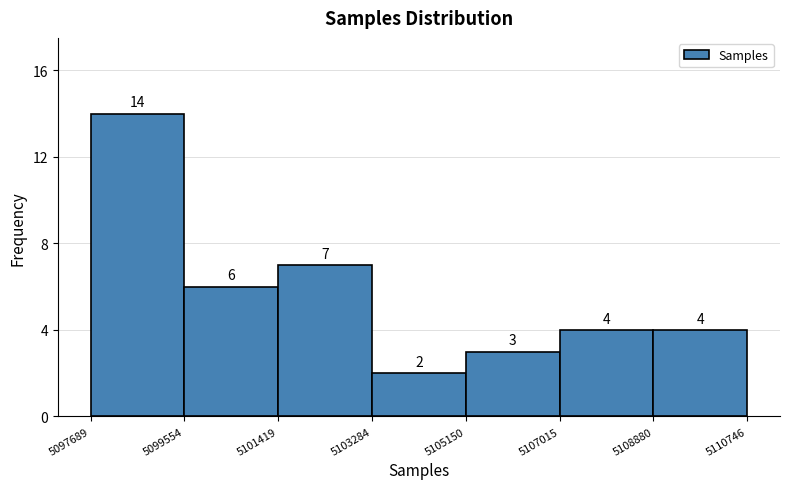

Over which range of the x-axis is the bar tallest?

5097689 to 5099554